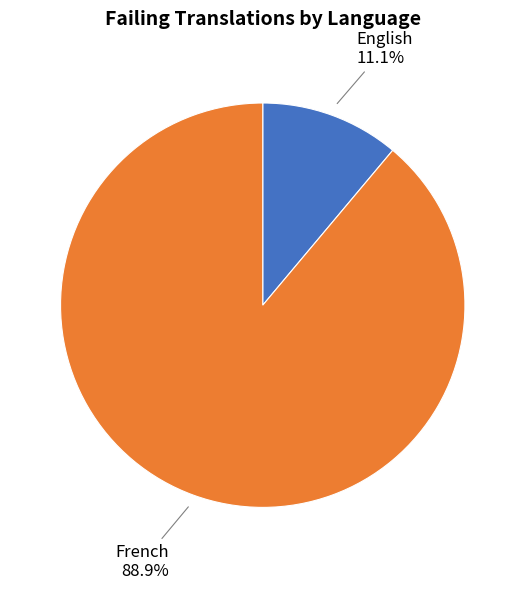

What is the majority slice?

French